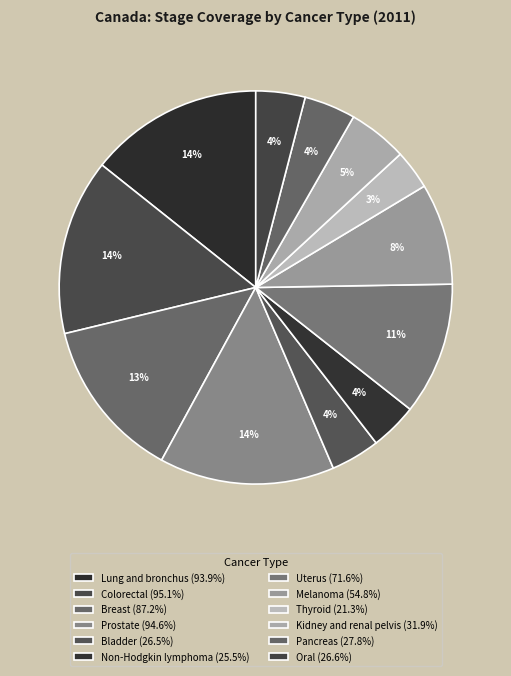

True or false: Non-Hodgkin lymphoma accounts for 4% of the total.

True